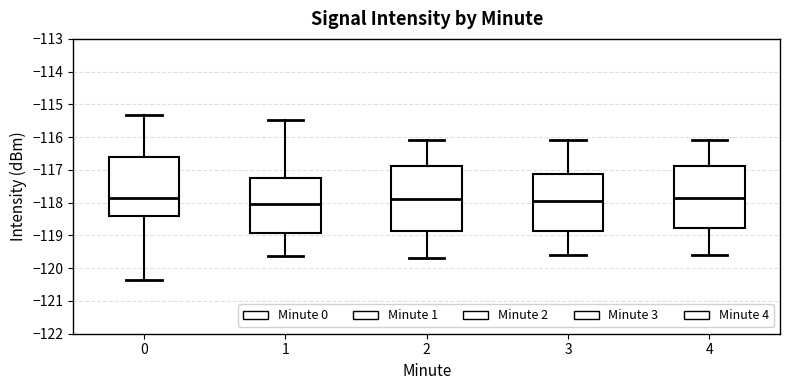

Where does the upper whisker of the box at x = 4 end on the y-axis? The values are not printed on the chart, so give them approximately, as read against the axis.

-116.1